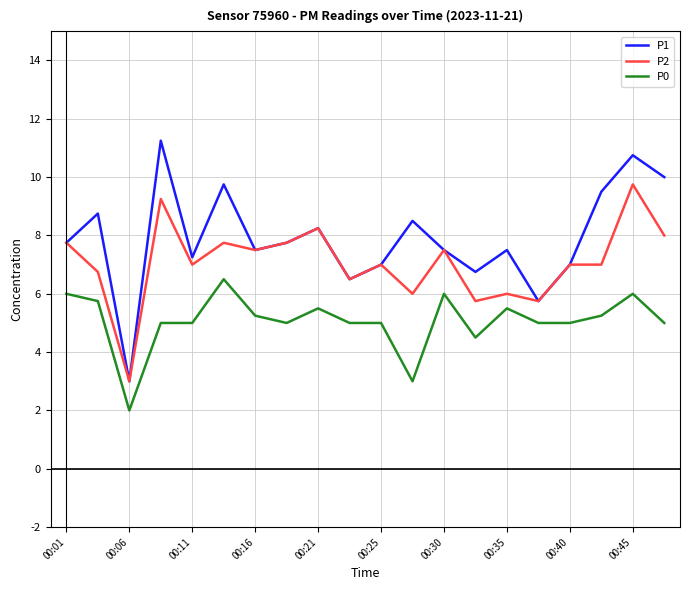

True or false: P2 and P0 cross at least once.

False